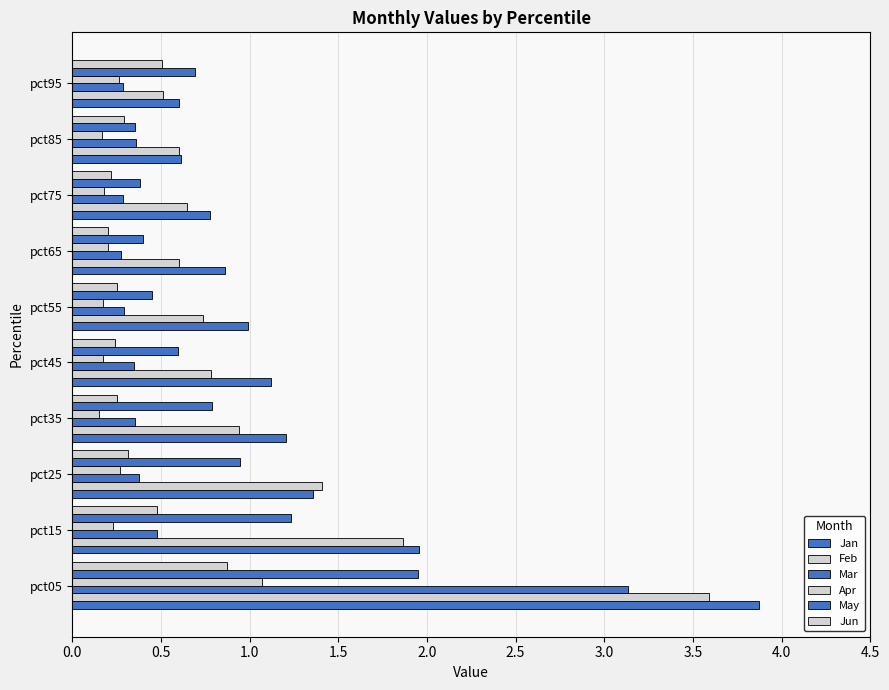

Count the number of categories in the chart.

10